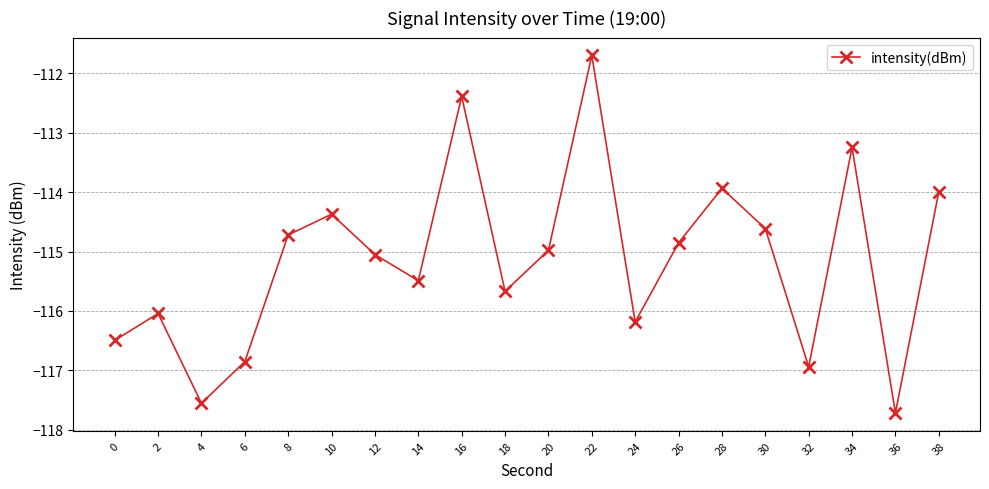

At which label does the data first exceed -114?

16